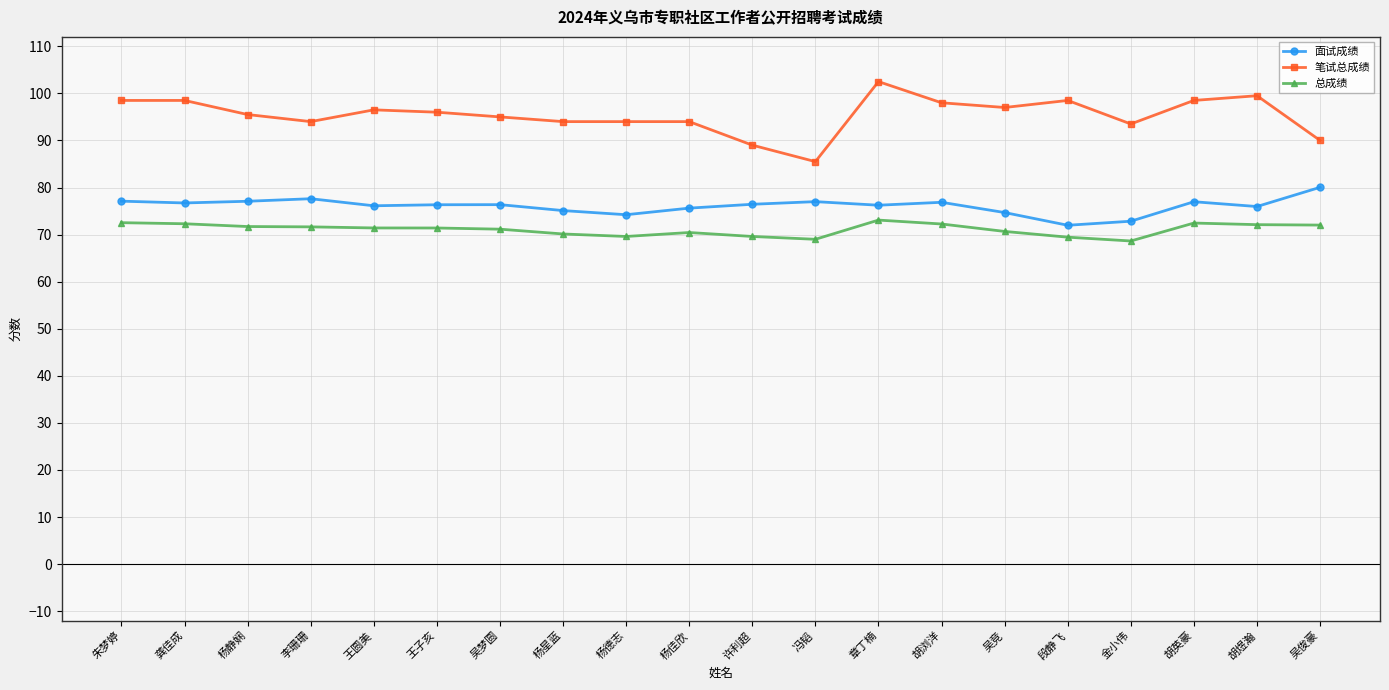

True or false: 面试成绩 and 总成绩 cross at least once.

False